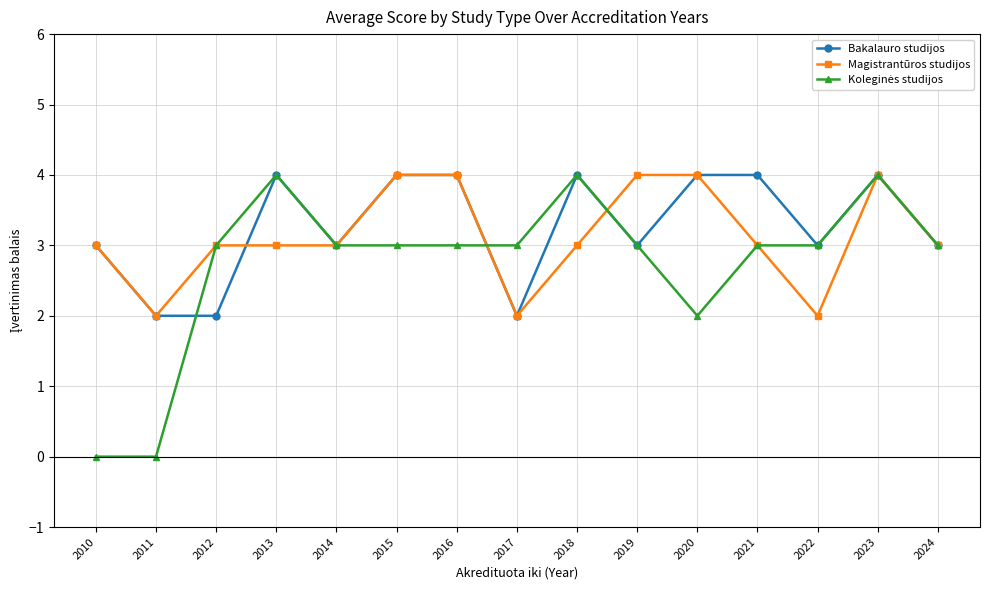

True or false: Bakalauro studijos has more than 2 points higher than both neighbors.

True